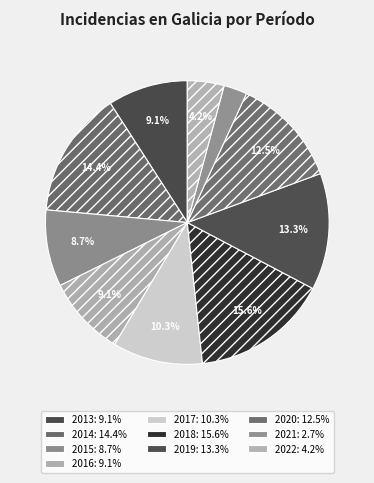

What is the smallest slice in the pie chart?

2021